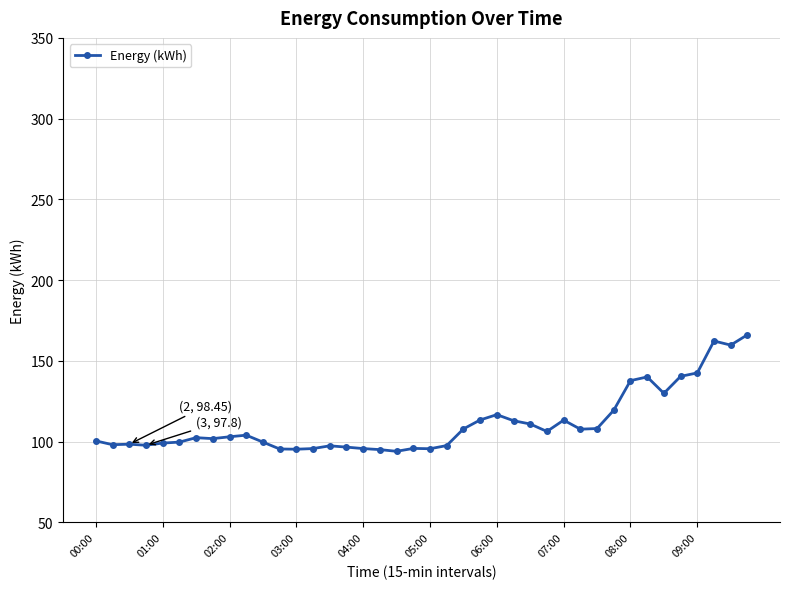

What is the greatest value displayed?

166.2